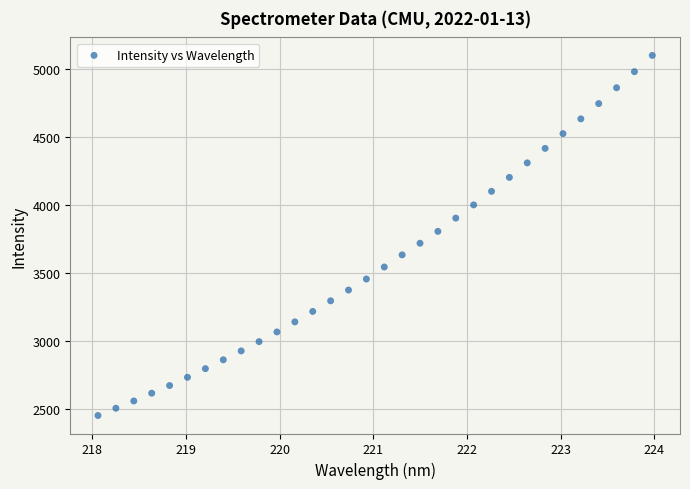

What is the range of Y values (max minus min)?

2644.4